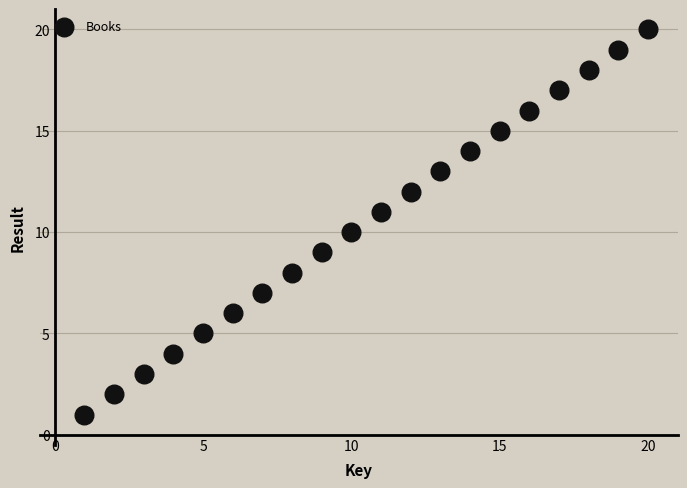

What is the range of Y values (max minus min)?

19